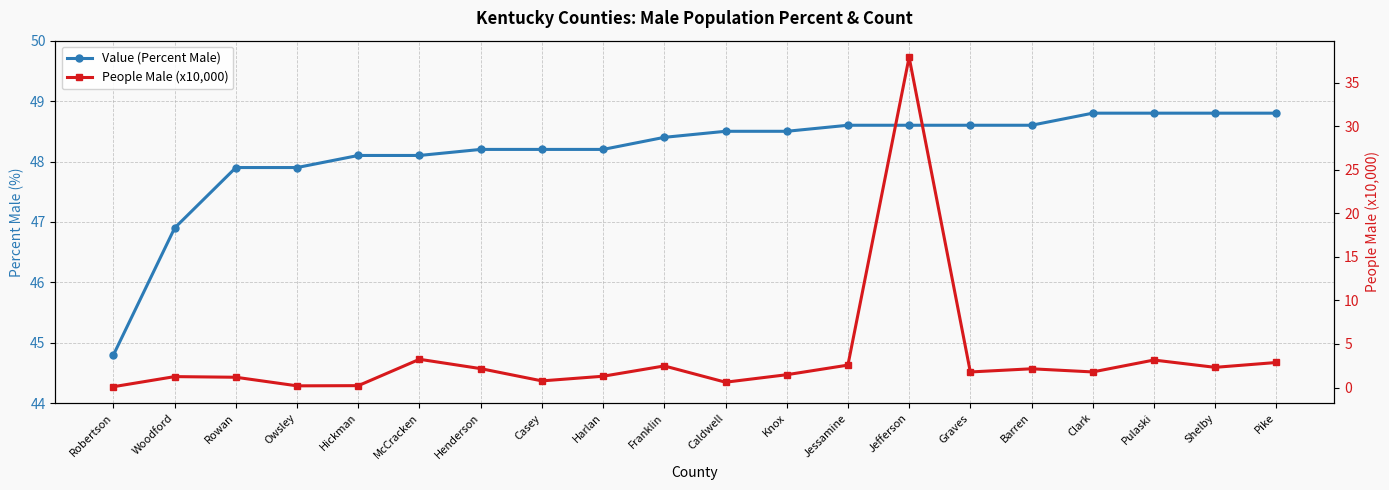

What is the label of the 15th point from the right?

McCracken